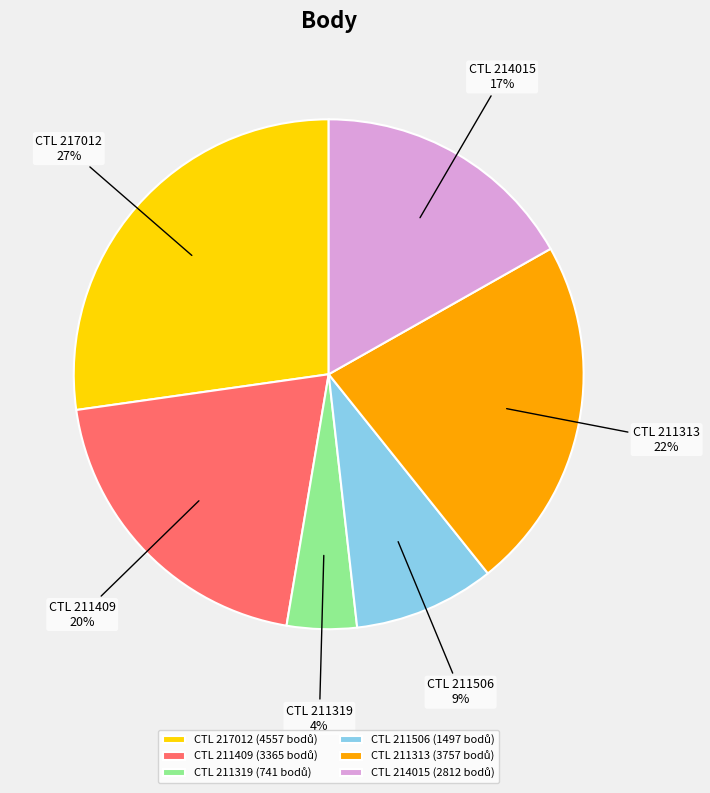

To the nearest percent, what is the average slice percentage?

17%